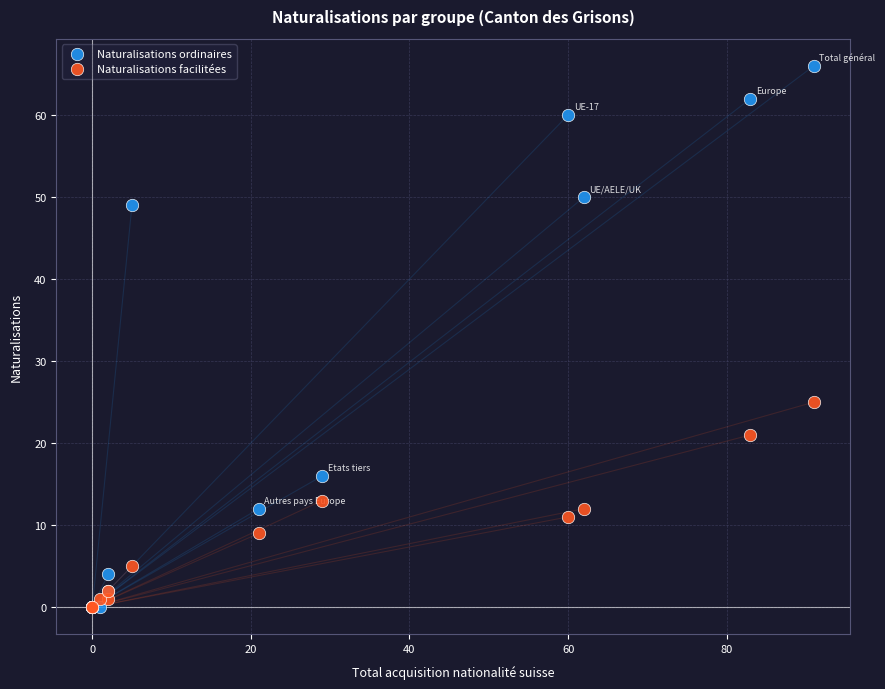

Across all series, what Y value is closest to 33?

25